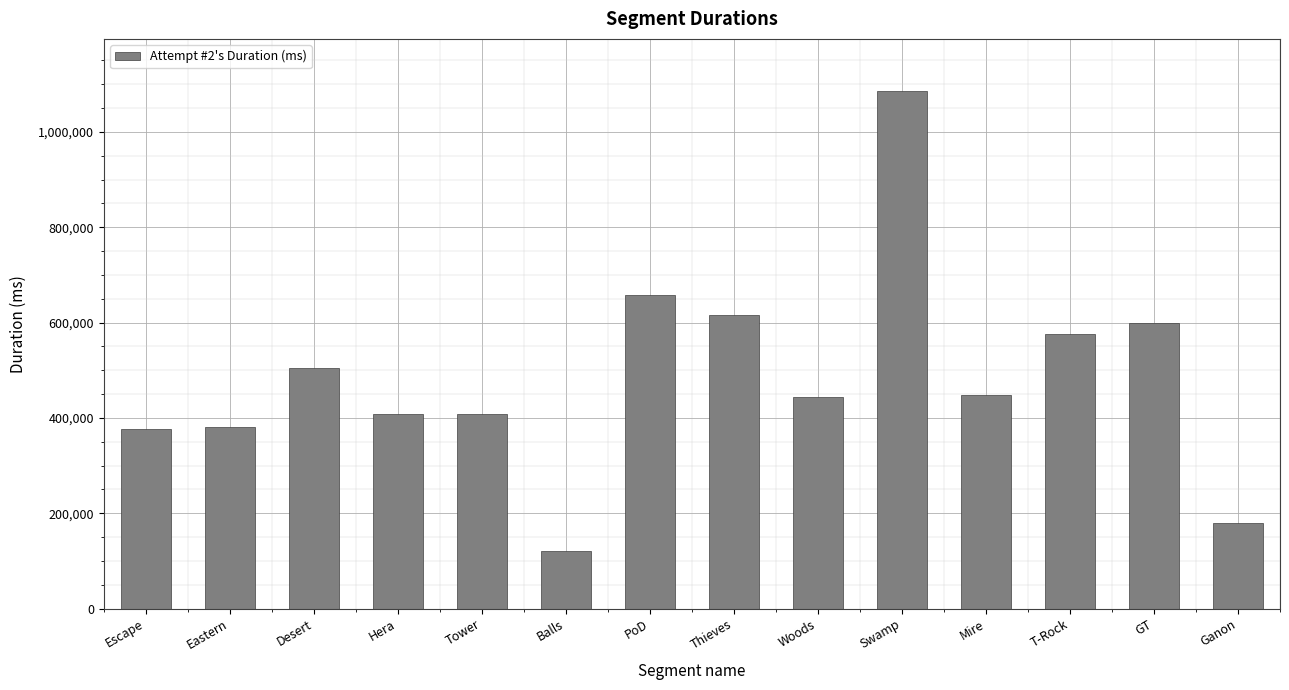

True or false: the data shows 190283 at Hera.

False